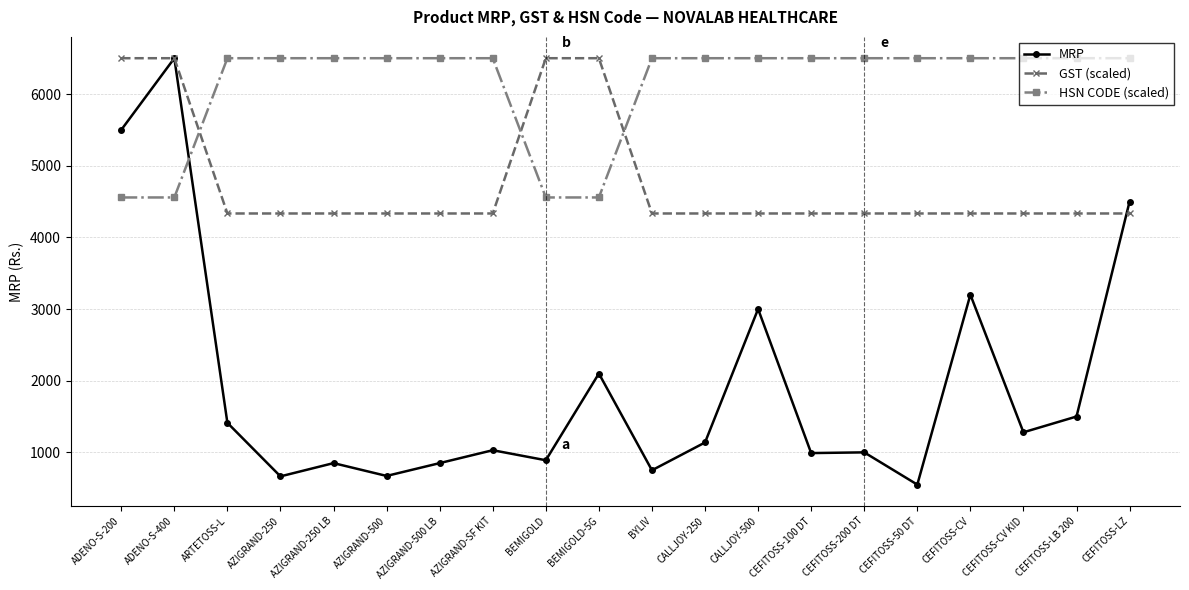

What is the average value of the HSN CODE (scaled) series?

6111.4